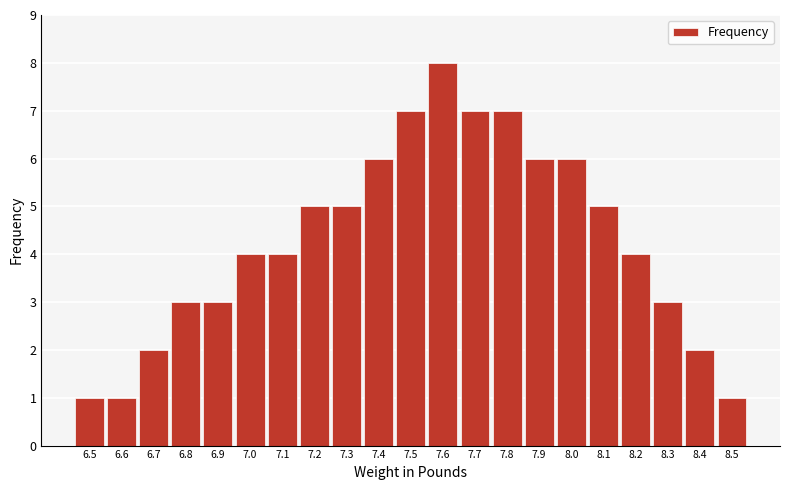

Reading left to right, transcribe all the data shown in this chart.

6.5=1	6.6=1	6.7=2	6.8=3	6.9=3	7.0=4	7.1=4	7.2=5	7.3=5	7.4=6	7.5=7	7.6=8	7.7=7	7.8=7	7.9=6	8.0=6	8.1=5	8.2=4	8.3=3	8.4=2	8.5=1